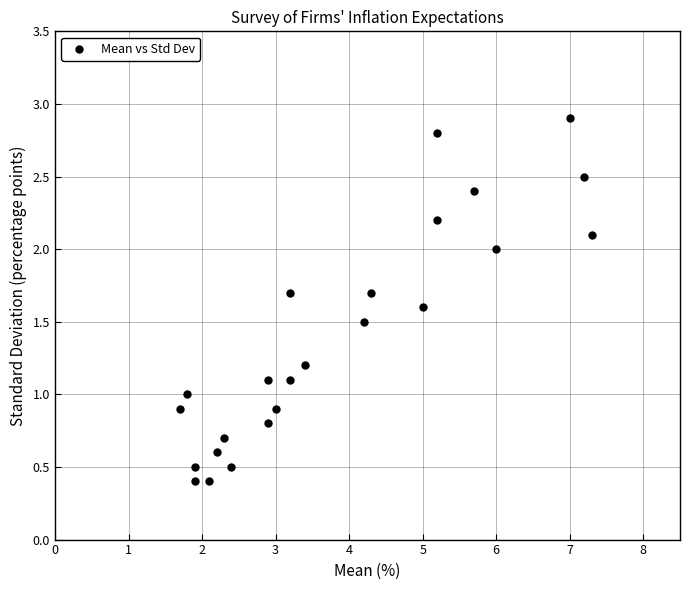

What is the range of Y values (max minus min)?

2.5